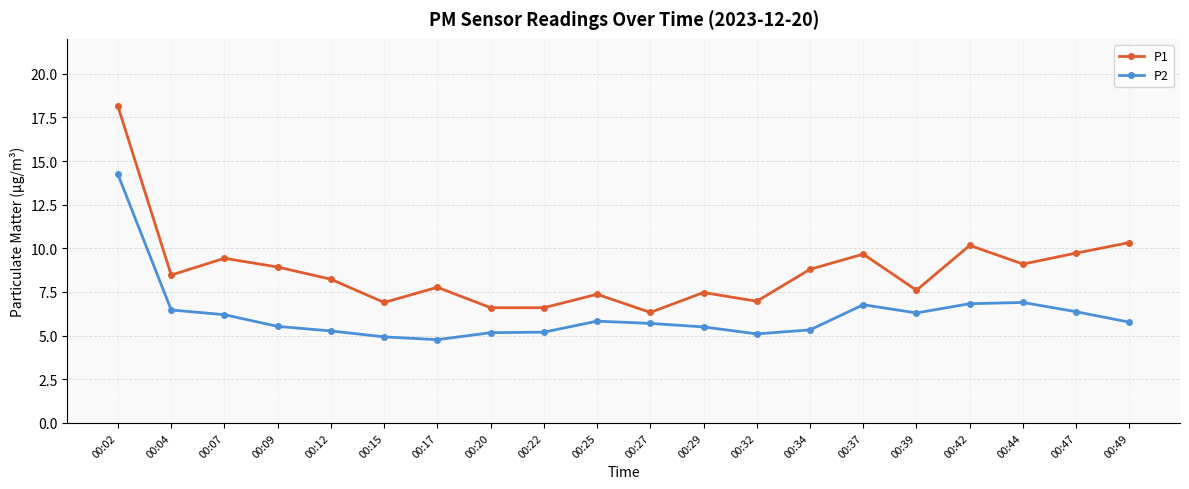

Rank the series by their average value, from lowest to highest.

P2, P1